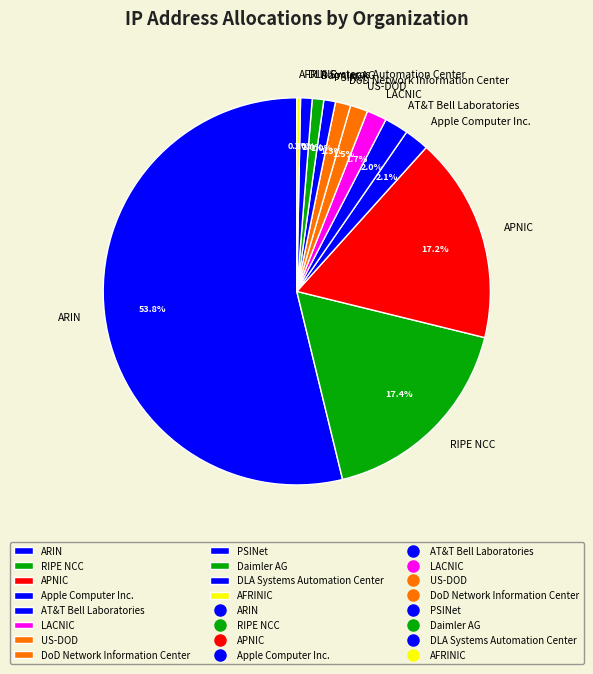

Which slice is the smallest?

AFRINIC